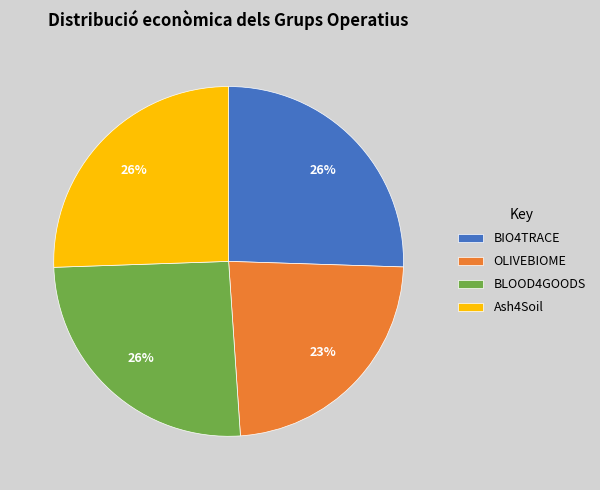

Is it true that BLOOD4GOODS is 11% of the pie?

False